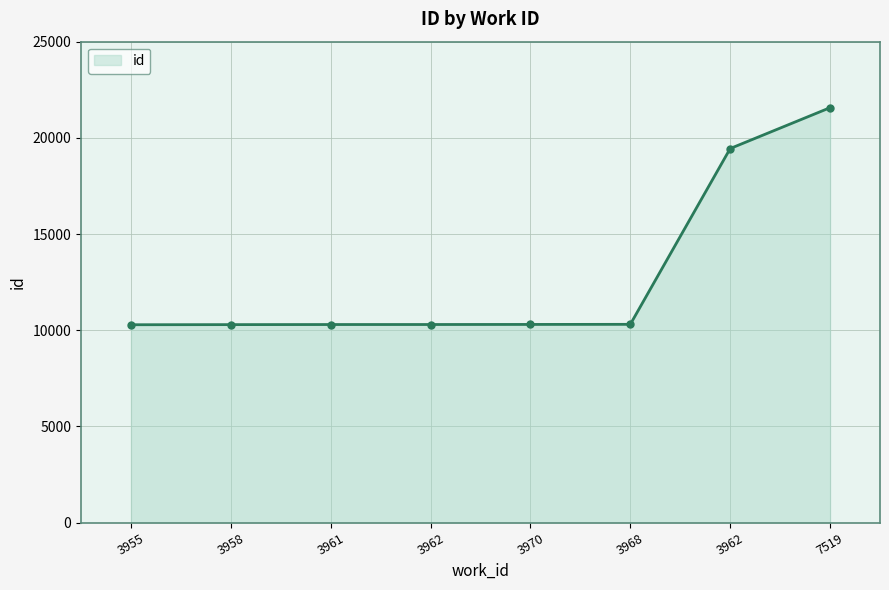

Where does the data first go above 10299?

3968